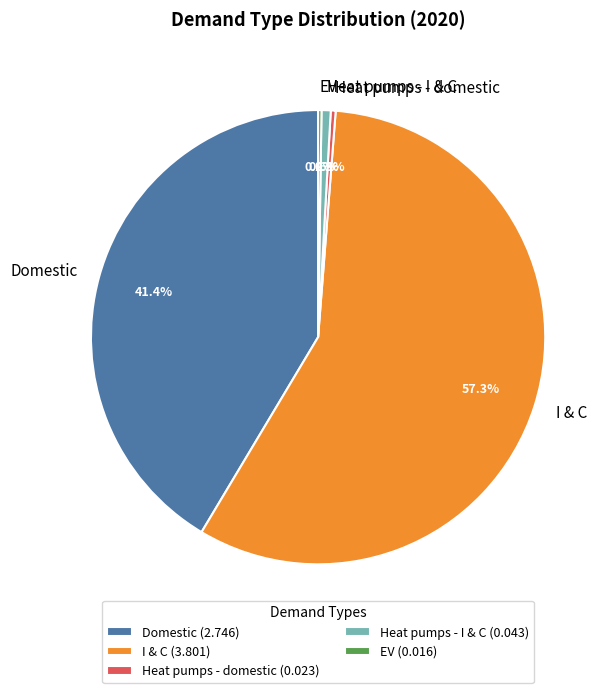

Does I & C (3.801) account for over 50% of the chart?

Yes